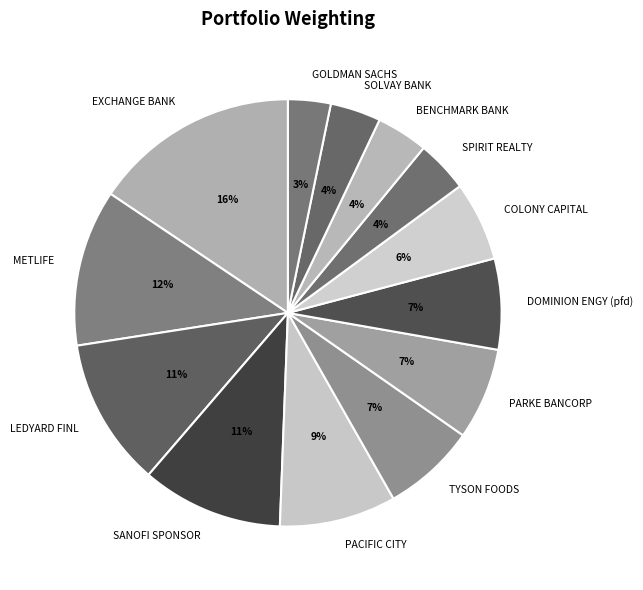

To the nearest percent, what is the difference between the METLIFE and TYSON FOODS slice percentages?

5%